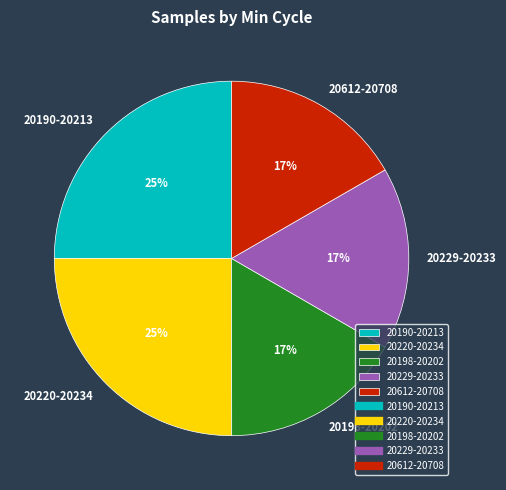

What percentage is the 20229-20233 slice, to the nearest percent?

17%